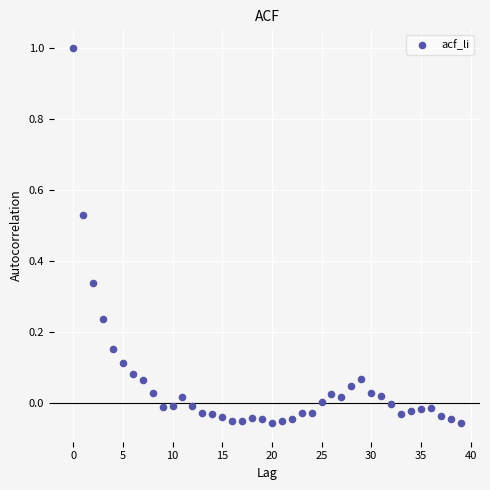

What is the range of Y values (max minus min)?

1.1